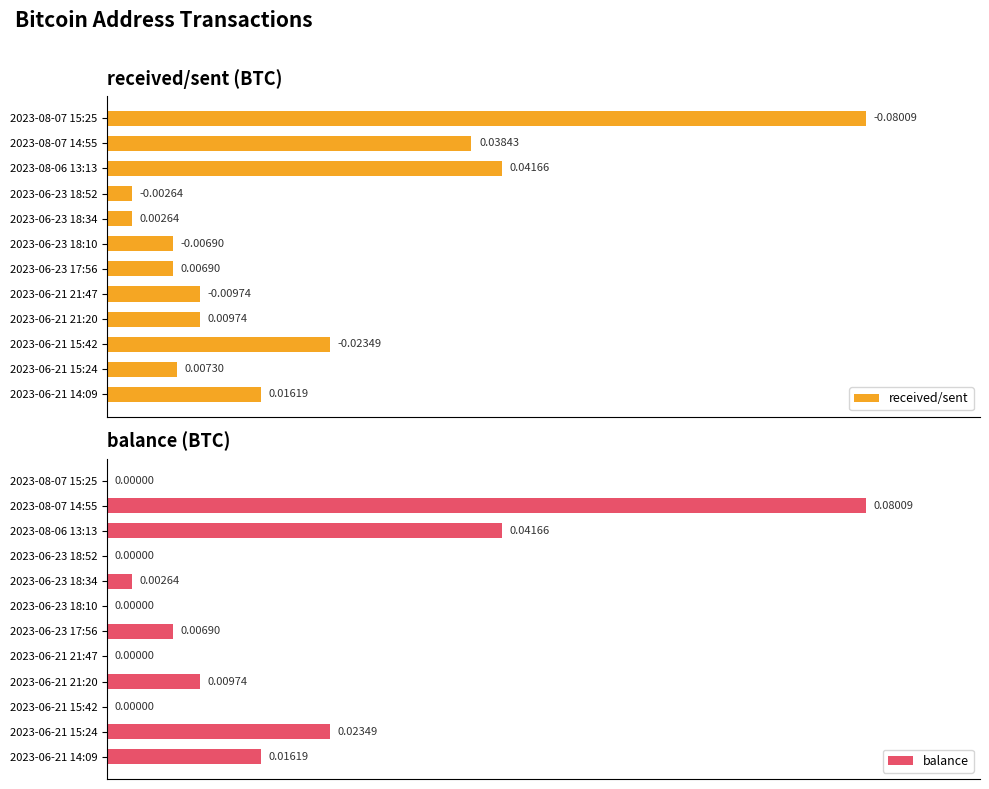

How many positive values does the balance series have?

7